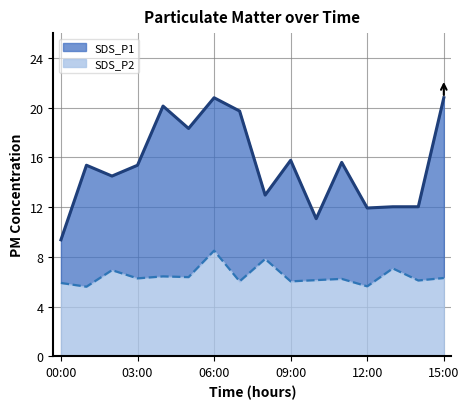

What is the difference between the maximum and second lowest values in the SDS_P1 series?

9.7